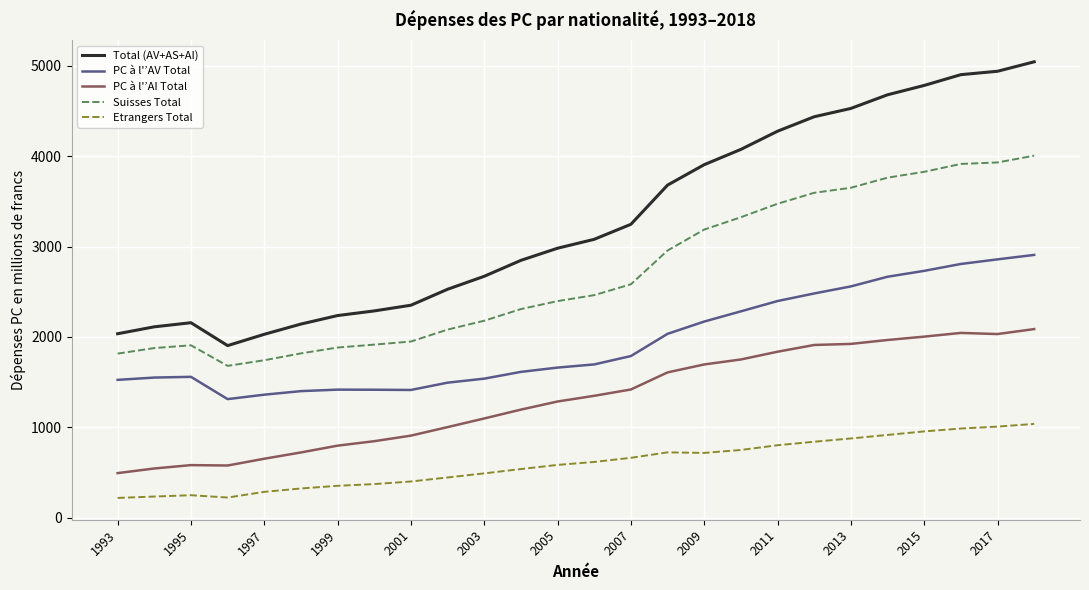

Rank the series by their average value, from lowest to highest.

Etrangers Total, PC à l'’AI Total, PC à l'’AV Total, Suisses Total, Total (AV+AS+AI)